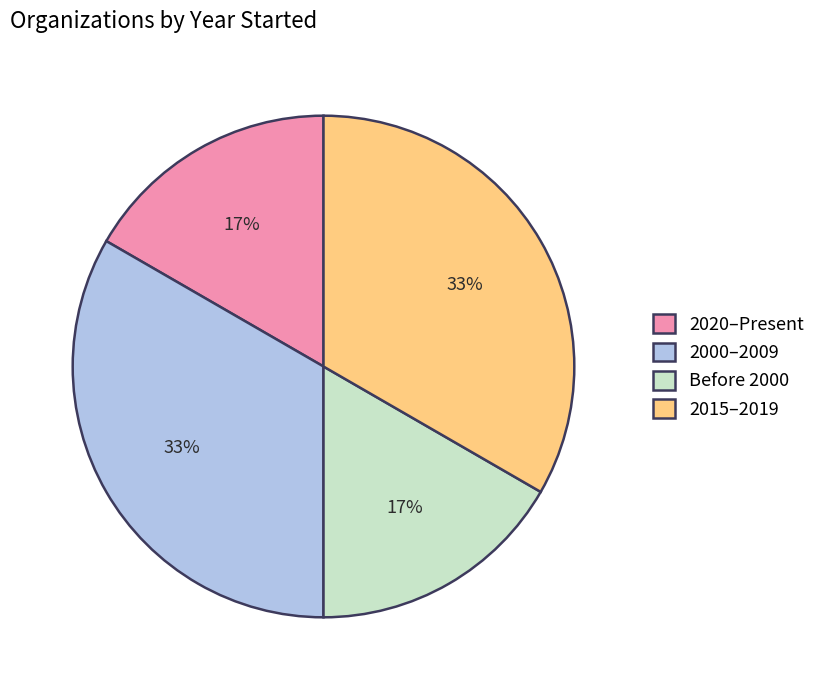

To the nearest percent, what is the combined percentage of 2020–Present and 2000–2009?

50%